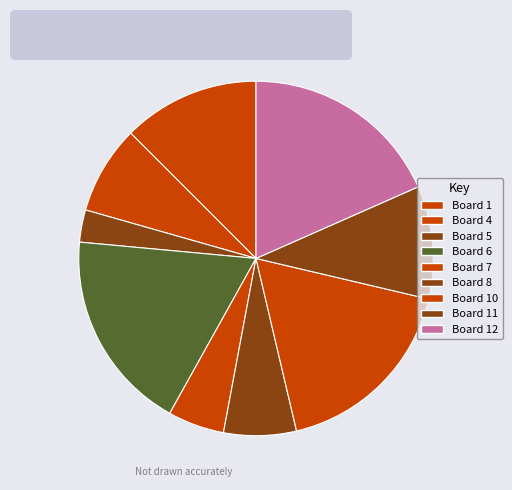

Count the number of slices in the pie.

9